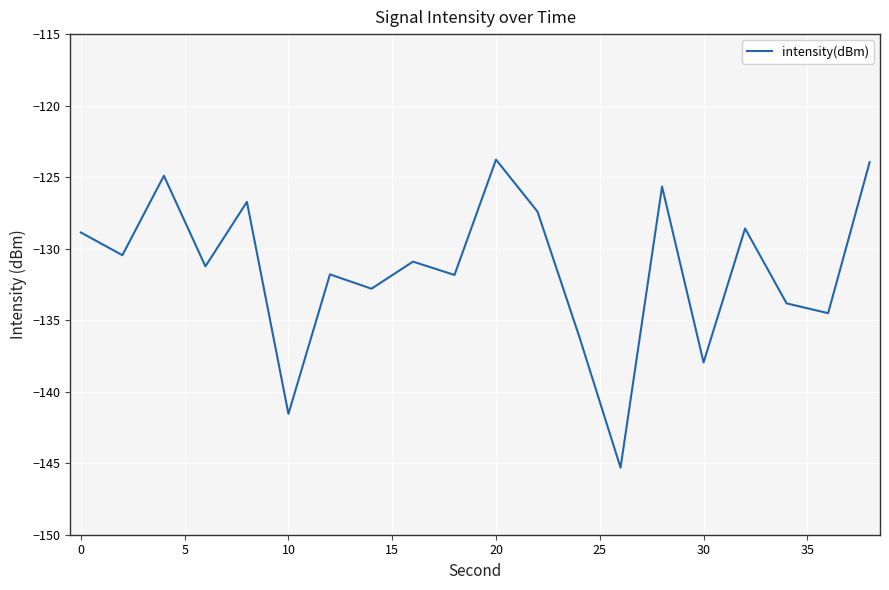

What is the smallest value displayed?

-145.3